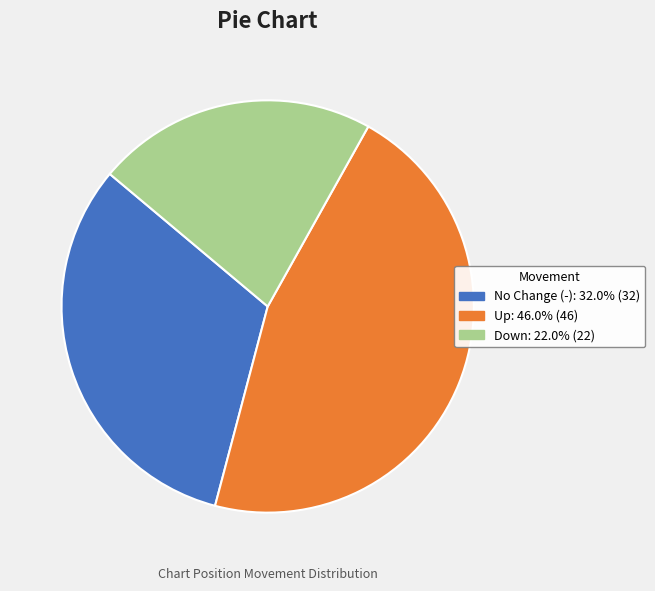

Does any single category account for the majority?

No